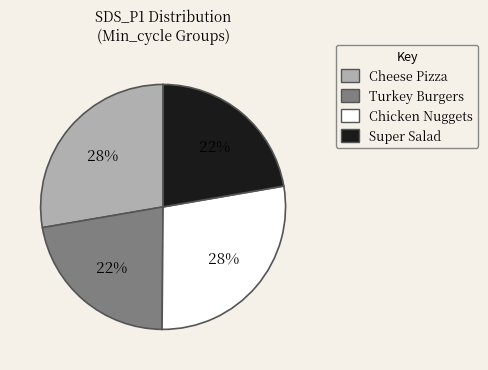

Is there a majority slice in this chart?

No